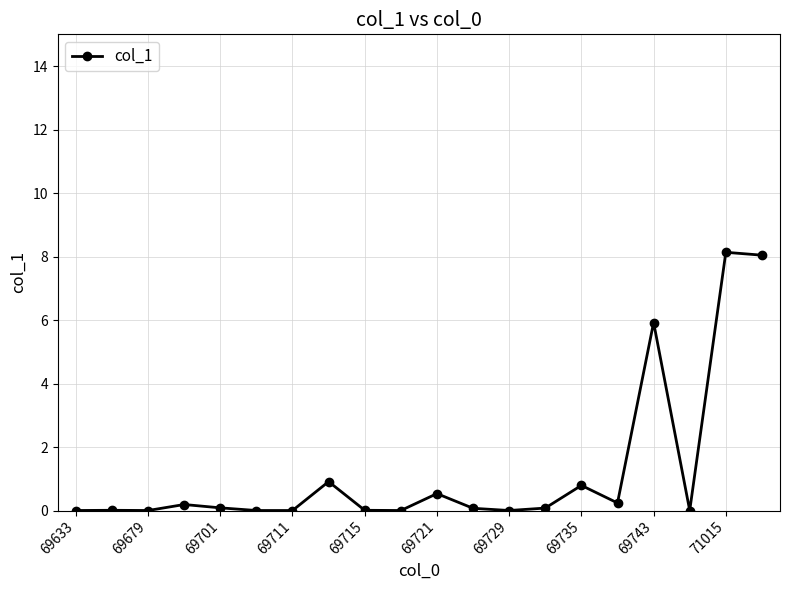

True or false: there are more than 0 points higher than both neighbors.

True